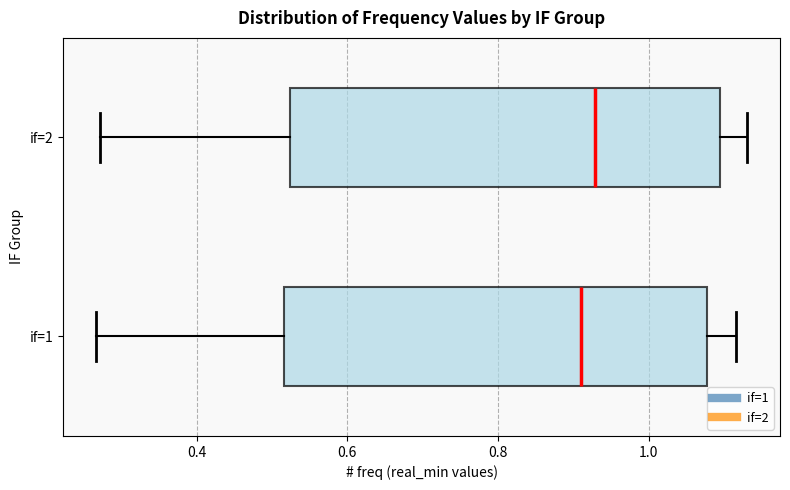

Reading bottom to top, transcribe this box plot: for each box, give where its median line is, the range the box spans, and where its two whiskers end, as read against the x-axis. The values are not printed on the chart, so give them approximately, as read against the axis.

if=1: median 0.92, box 0.52 to 1.08, whiskers 0.26 to 1.12
if=2: median 0.92, box 0.52 to 1.10, whiskers 0.28 to 1.14